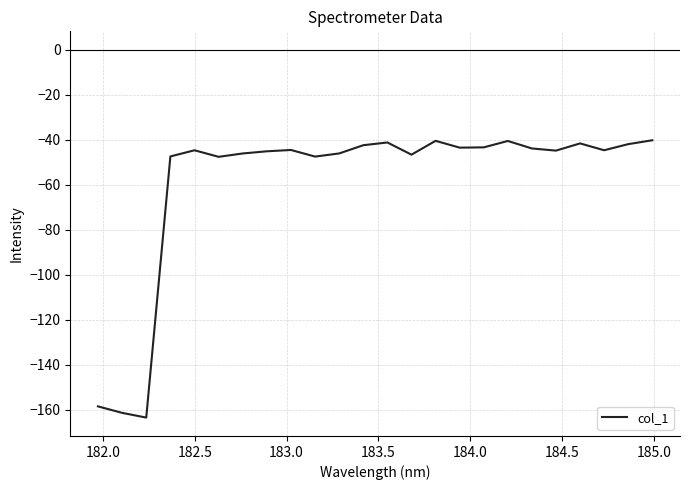

What is the sum of all values?

-1407.0